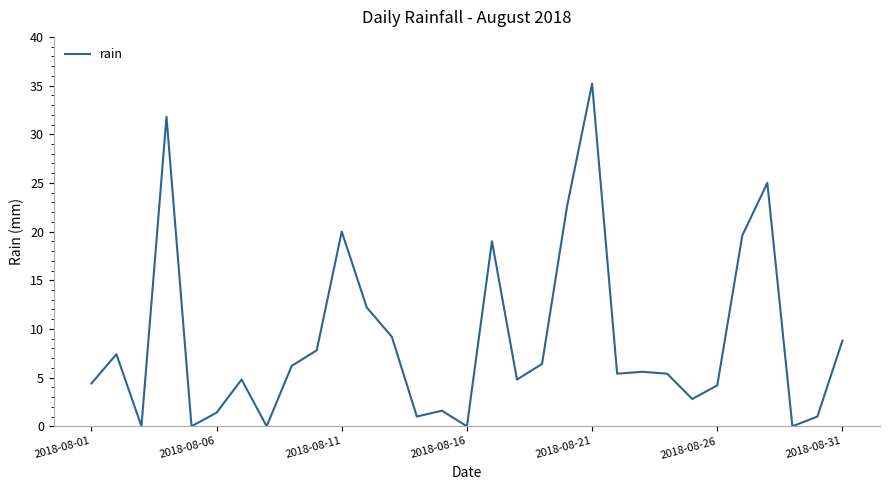

What is the greatest value displayed?

35.2